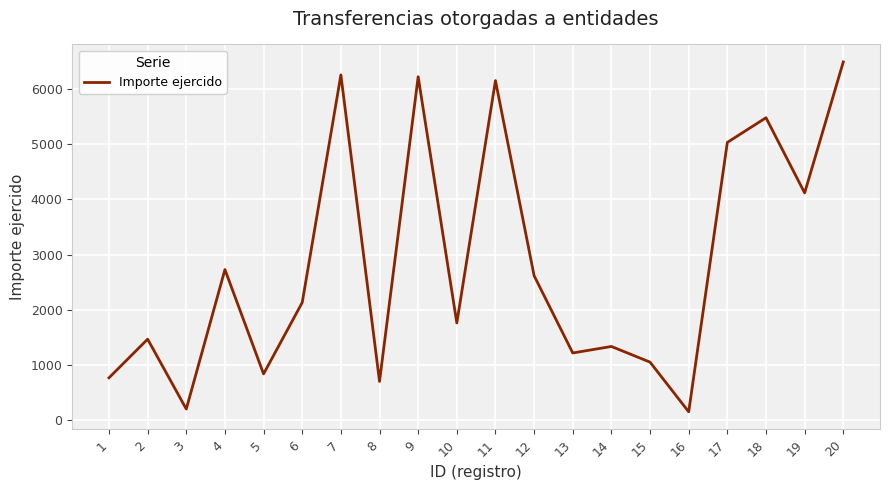

Is it true that the value at 16 is 150?

True